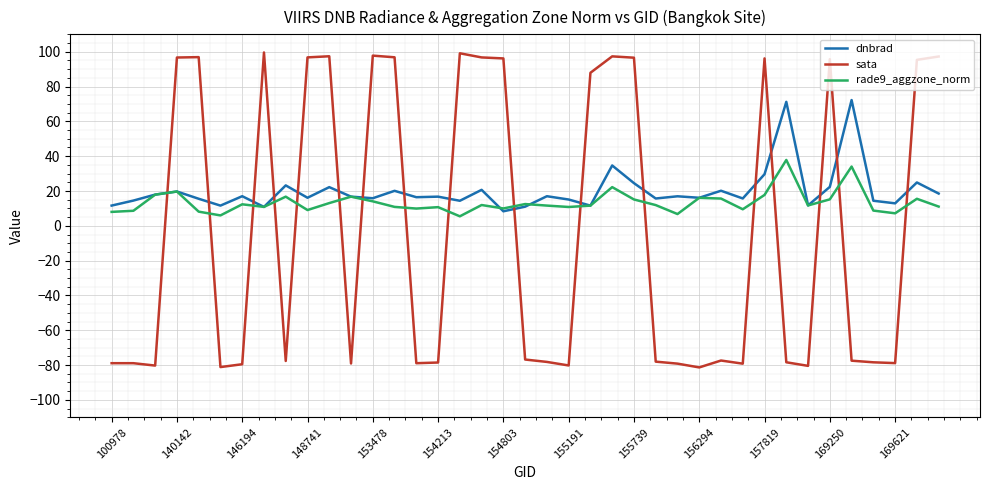

Which series has the largest range (max minus min)?

sata